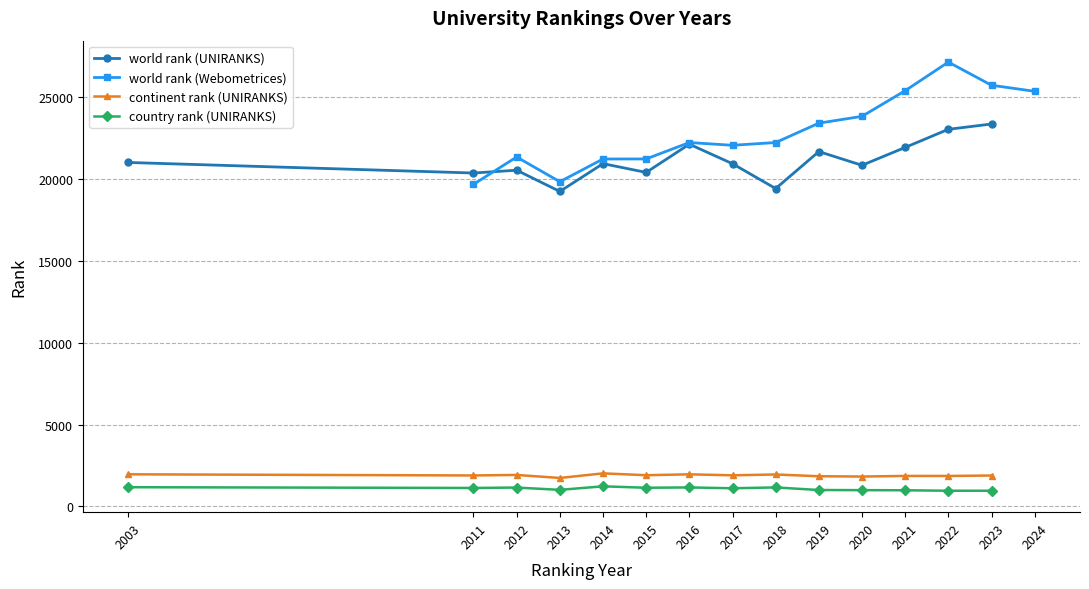

At which label does continent rank (UNIRANKS) first exceed 1905?

2003